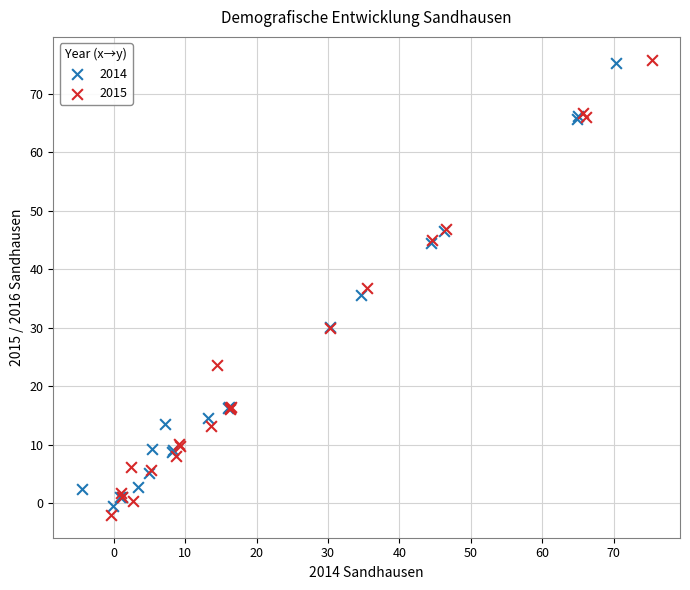

Which series has the largest Y range (max minus min)?

2015